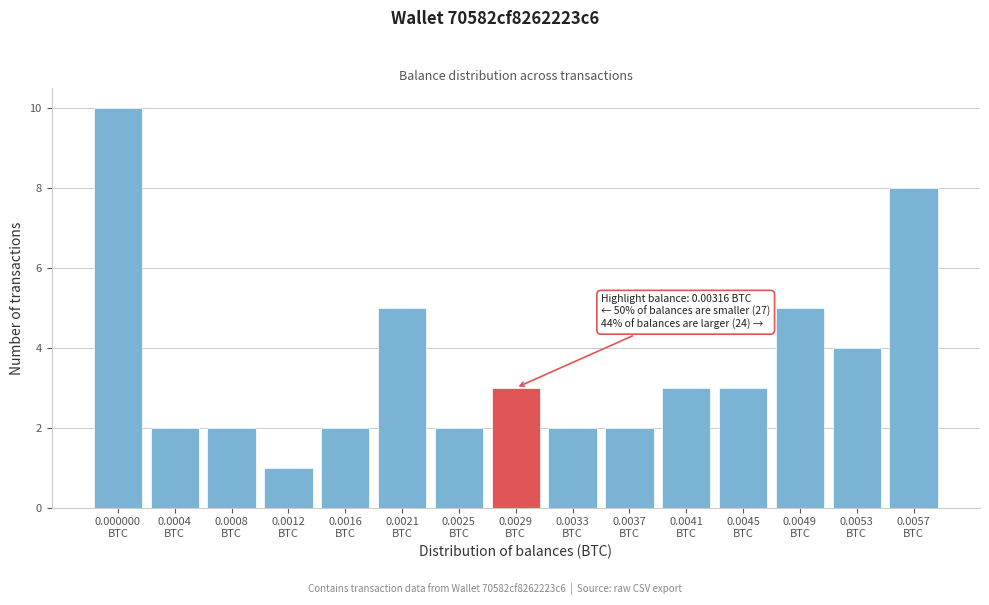

Reading left to right, what are all the values shown in this chart?

10	2	2	1	2	5	2	3	2	2	3	3	5	4	8